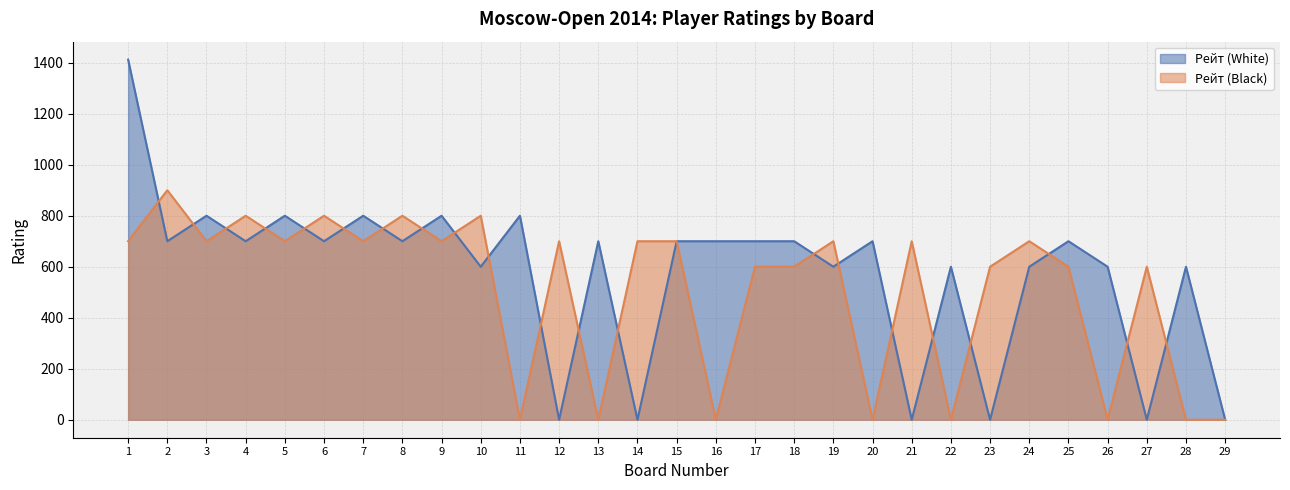

Reading left to right, extract all data points from this chart.

Рейт (White): 1412	700	800	700	800	700	800	700	800	600	800	0	700	0	700	700	700	700	600	700	0	600	0	600	700	600	0	600	0
Рейт (Black): 700	900	700	800	700	800	700	800	700	800	0	700	0	700	700	0	600	600	700	0	700	0	600	700	600	0	600	0	0